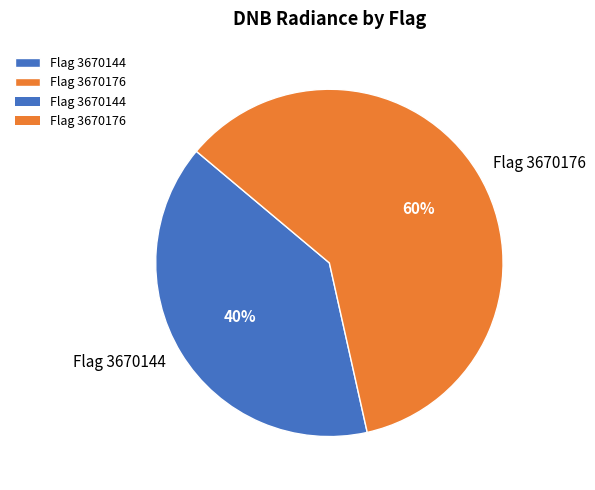

Is it true that Flag 3670144 is 50% of the pie?

False